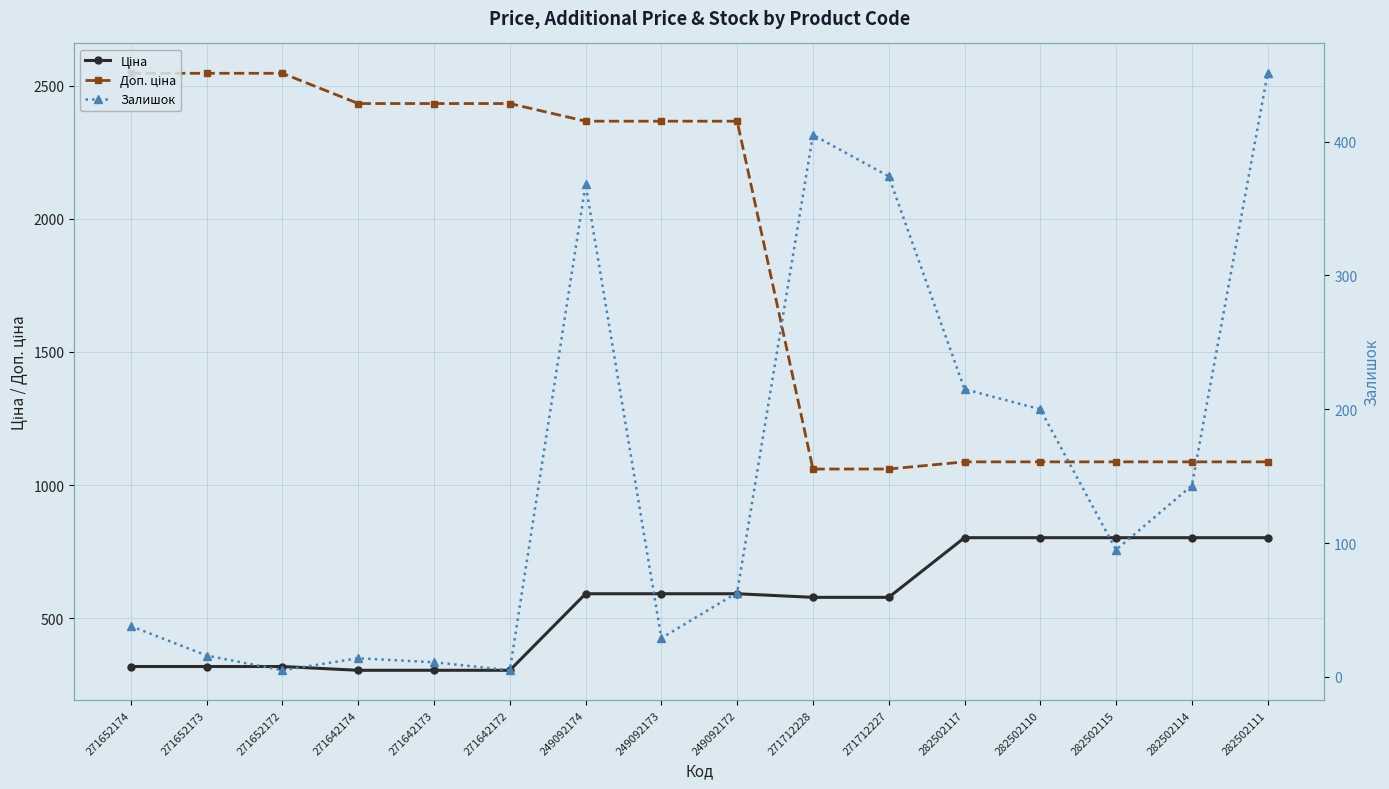

True or false: Доп. ціна and Ціна cross at least once.

False